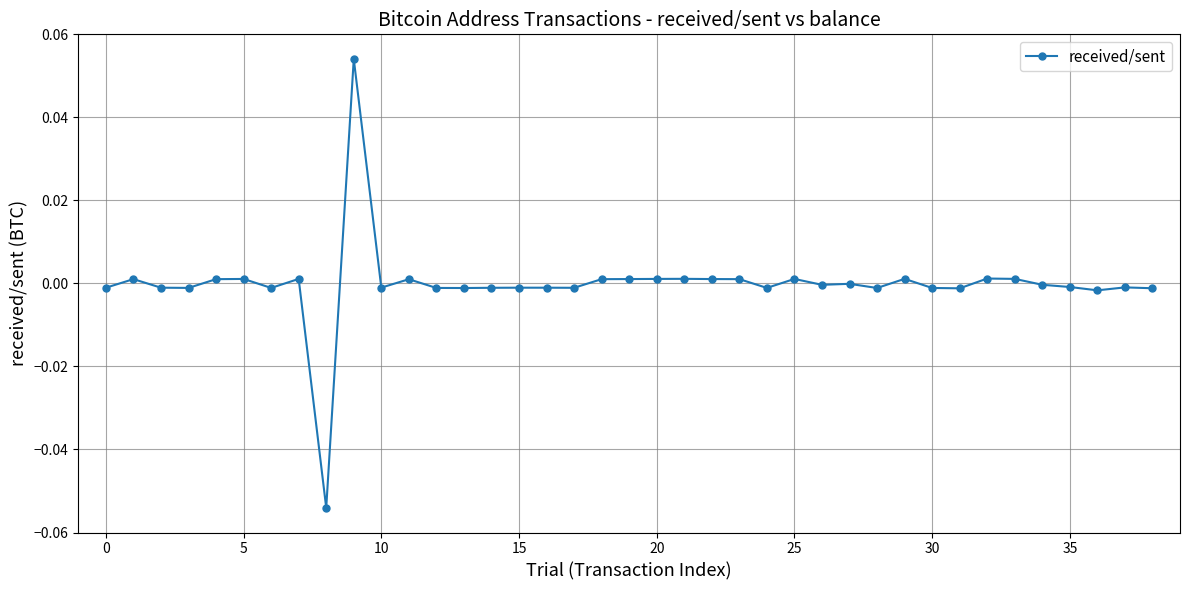

Count the number of data series in this chart.

1